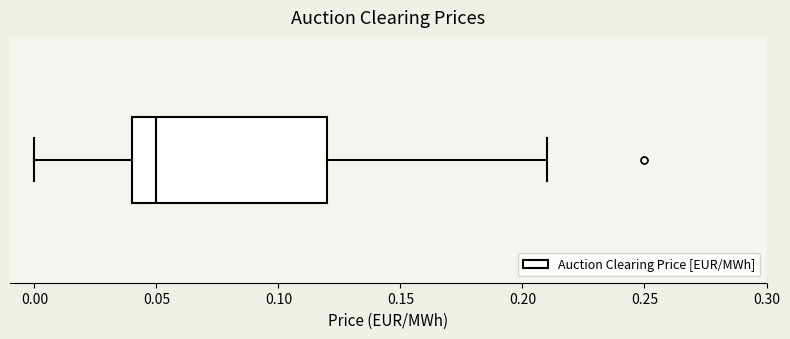

Transcribe this box plot: give where the median line is, the range the box spans, and where the two whiskers end, as read against the x-axis. The values are not printed on the chart, so give them approximately, as read against the axis.

median 0.05, box 0.04 to 0.12, whiskers 0.00 to 0.21